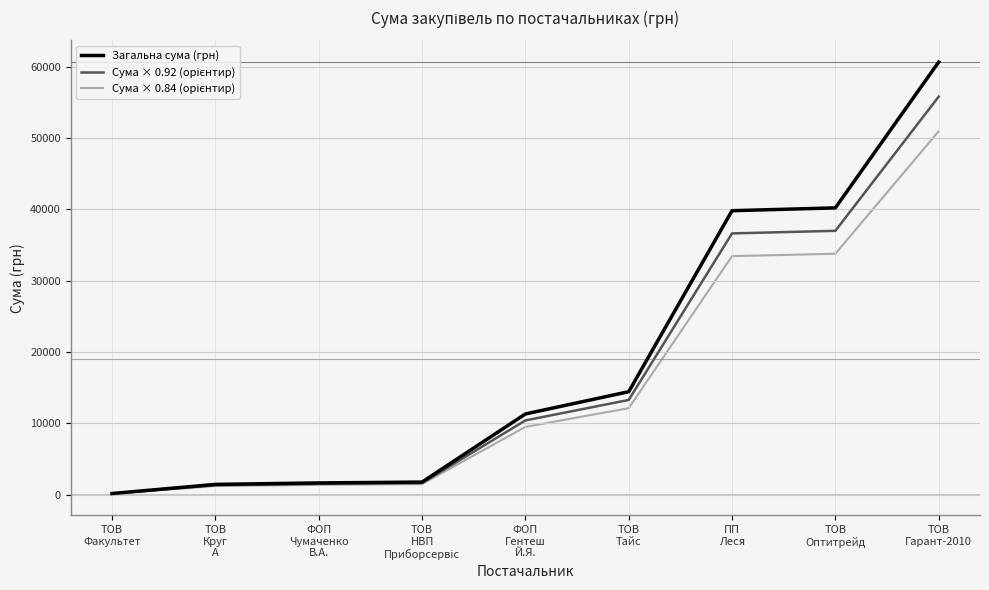

Which series has the largest range (max minus min)?

Загальна сума (грн)